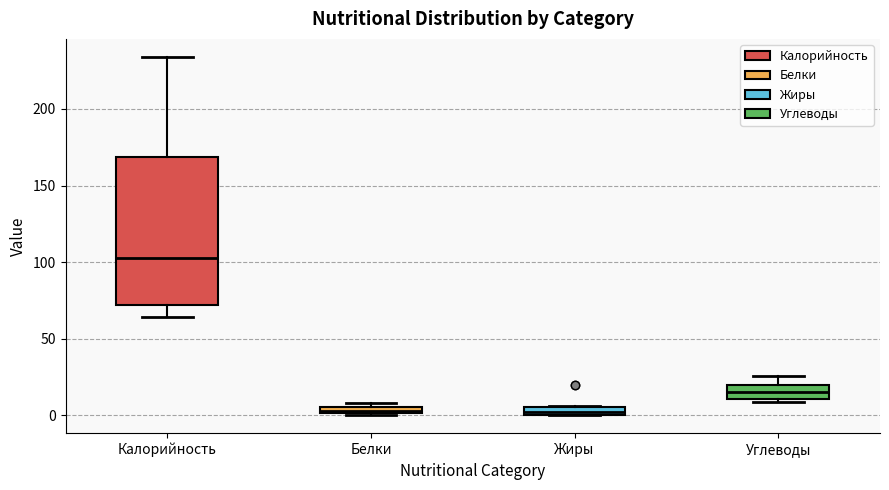

Comparing the boxes themselves (not the whiskers), which one is the tallest?

Калорийность